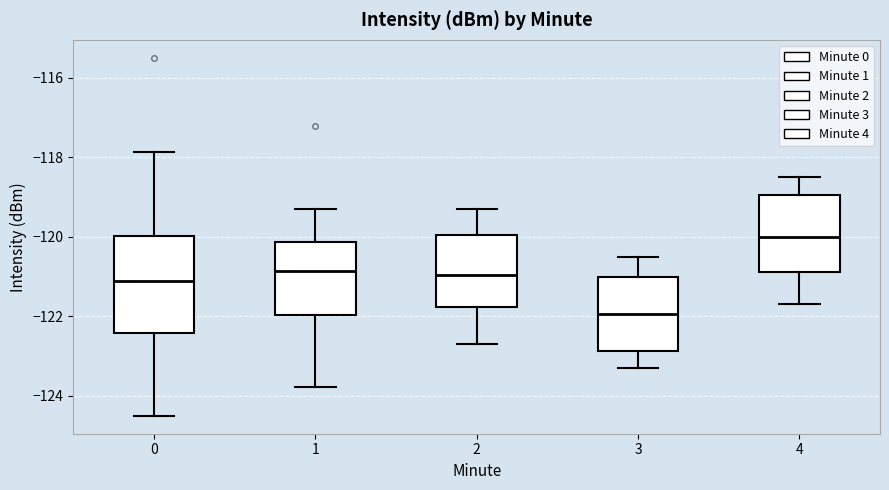

Where does the median line of the box at x = 2 sit on the y-axis? The values are not printed on the chart, so give them approximately, as read against the axis.

-121.0